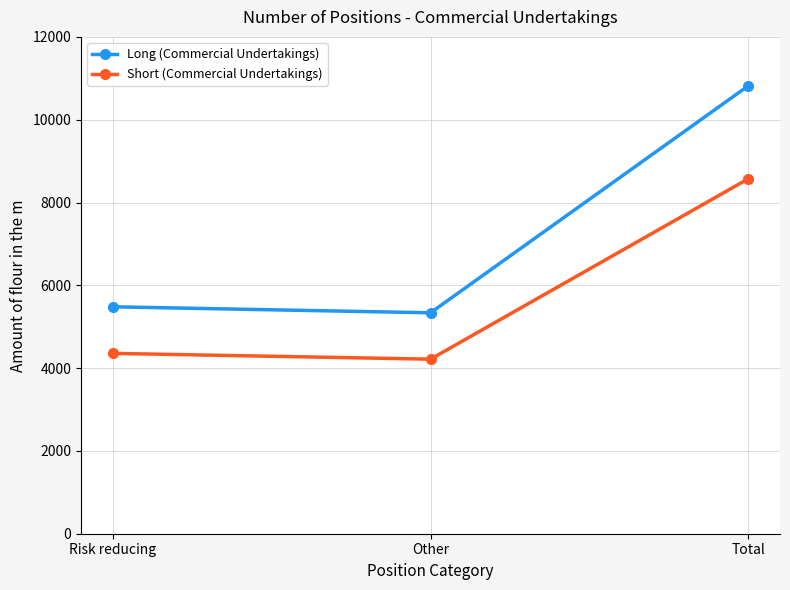

What is the label of the 3rd point from the left?

Total